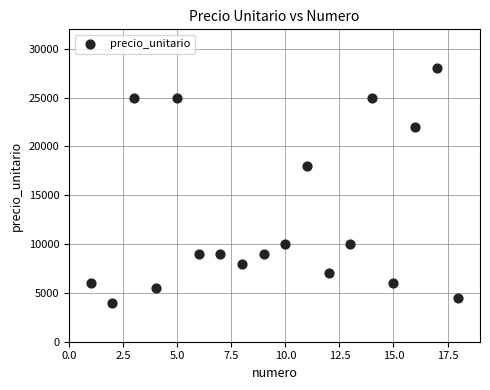

What Y value in the scatter plot is closest to 16000?

18000